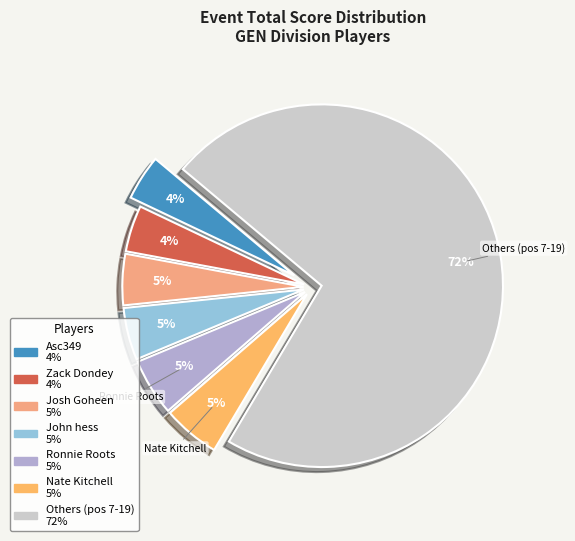

Count the number of slices in the pie.

7